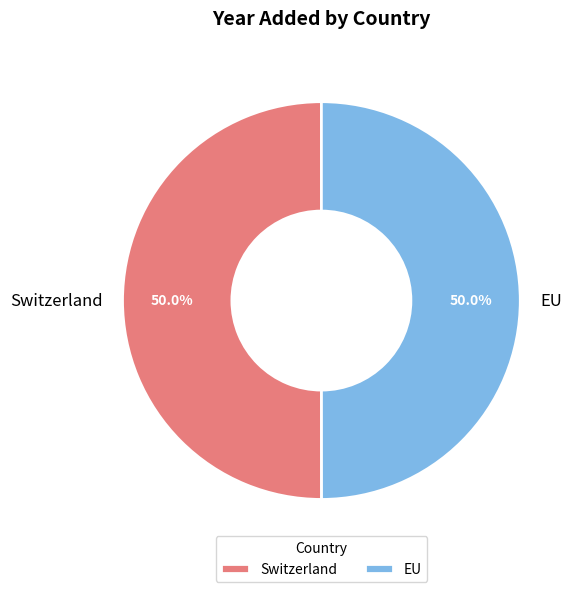

Count the number of slices in the pie.

2